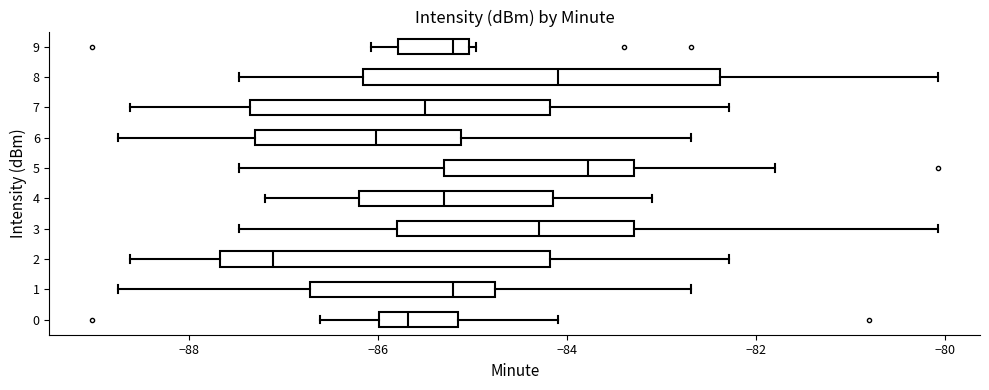

Reading bottom to top, transcribe this box plot: for each box, give where its median line is, the range the box spans, and where its two whiskers end, as read against the x-axis. The values are not printed on the chart, so give them approximately, as read against the axis.

0: median -85.6, box -86.0 to -85.2, whiskers -86.6 to -84.0
1: median -85.2, box -86.8 to -84.8, whiskers -88.8 to -82.6
2: median -87.2, box -87.6 to -84.2, whiskers -88.6 to -82.2
3: median -84.2, box -85.8 to -83.2, whiskers -87.4 to -80.0
4: median -85.2, box -86.2 to -84.2, whiskers -87.2 to -83.0
5: median -83.8, box -85.2 to -83.2, whiskers -87.4 to -81.8
6: median -86.0, box -87.4 to -85.2, whiskers -88.8 to -82.6
7: median -85.4, box -87.4 to -84.2, whiskers -88.6 to -82.2
8: median -84.0, box -86.2 to -82.4, whiskers -87.4 to -80.0
9: median -85.2, box -85.8 to -85.0, whiskers -86.0 to -85.0 (just right of the box's right edge)